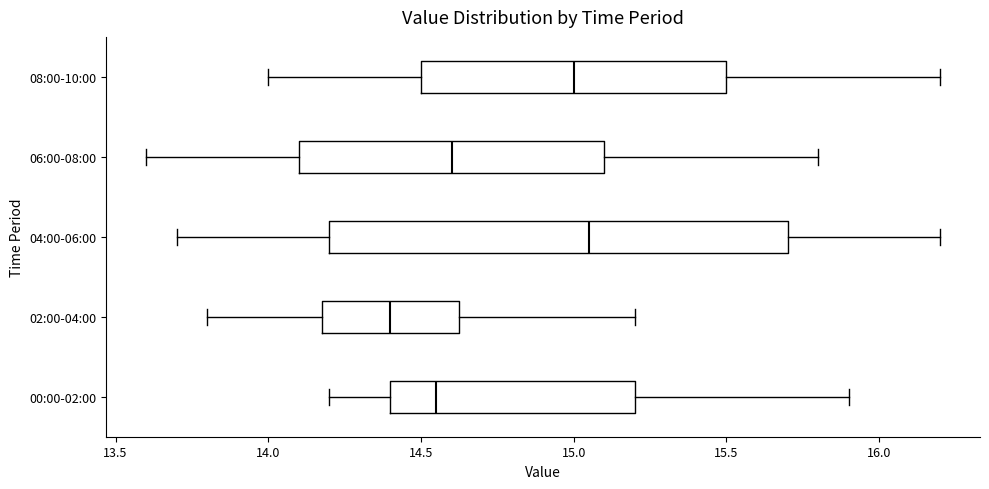

Reading bottom to top, read every box against the x-axis: the position of its median line, the range the box covers, and the ends of its whiskers. The values are not printed on the chart, so give them approximately, as read against the axis.

00:00-02:00: median 14.55, box 14.40 to 15.20, whiskers 14.20 to 15.90
02:00-04:00: median 14.40, box 14.20 to 14.65, whiskers 13.80 to 15.20
04:00-06:00: median 15.05, box 14.20 to 15.70, whiskers 13.70 to 16.20
06:00-08:00: median 14.60, box 14.10 to 15.10, whiskers 13.60 to 15.80
08:00-10:00: median 15.00, box 14.50 to 15.50, whiskers 14.00 to 16.20